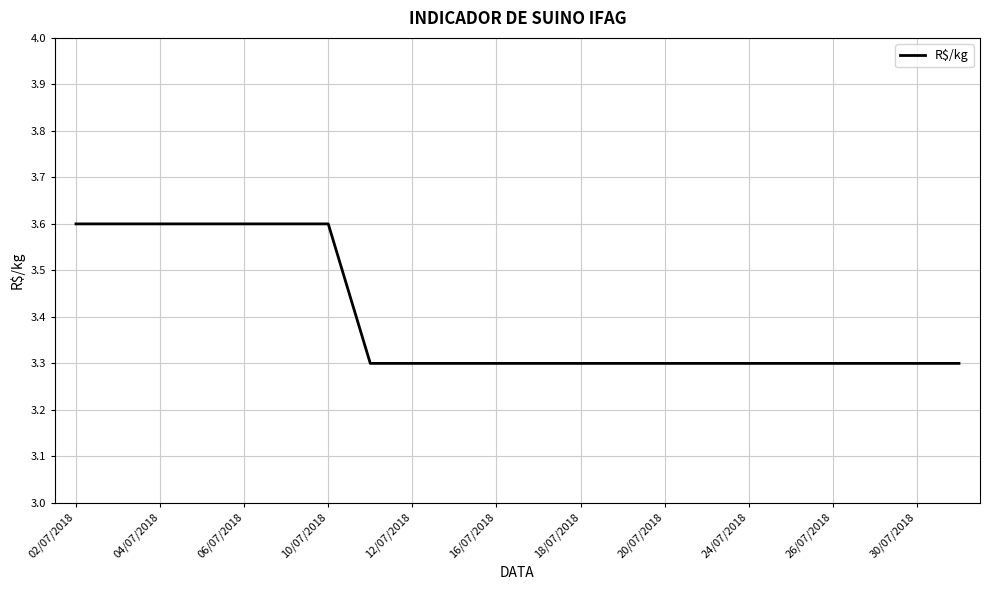

How many lines are shown in the chart?

1